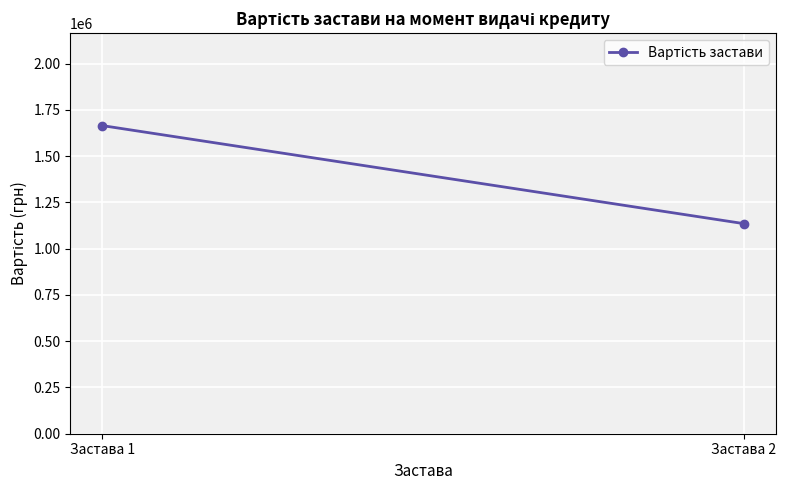

Reading left to right, extract all data points from this chart.

1665282	1135687